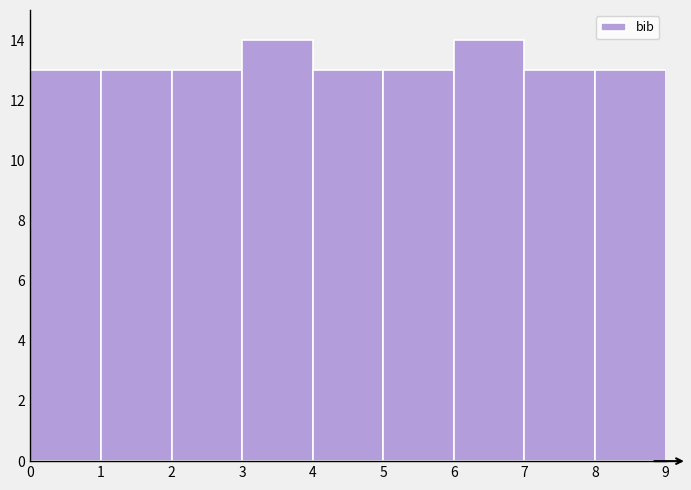

Reading left to right, transcribe this chart: for each bar, give the range it covers on the x-axis and its height. The values are not printed on the chart, so give them approximately, as read against the axis.

0 to 1: 13
1 to 2: 13
2 to 3: 13
3 to 4: 14
4 to 5: 13
5 to 6: 13
6 to 7: 14
7 to 8: 13
8 to 9: 13